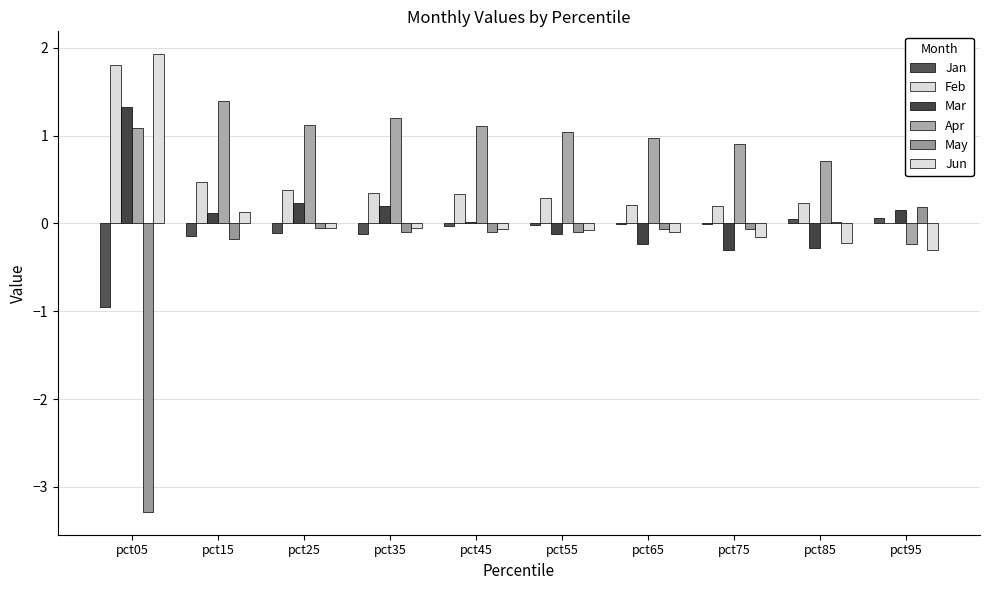

How many groups of bars are there?

10